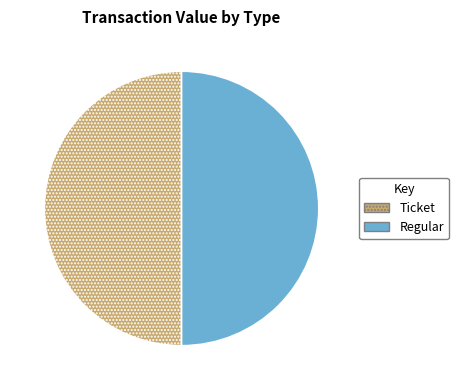

What is the ratio of the value at Ticket to the value at Regular?

1.0